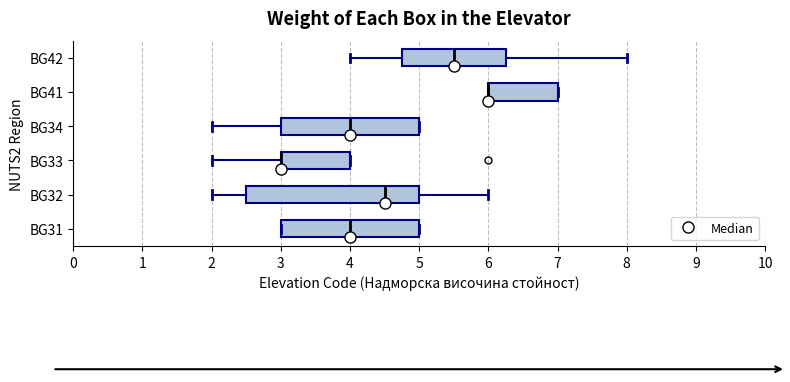

Comparing the boxes themselves (not the whiskers), which one is the widest?

BG32